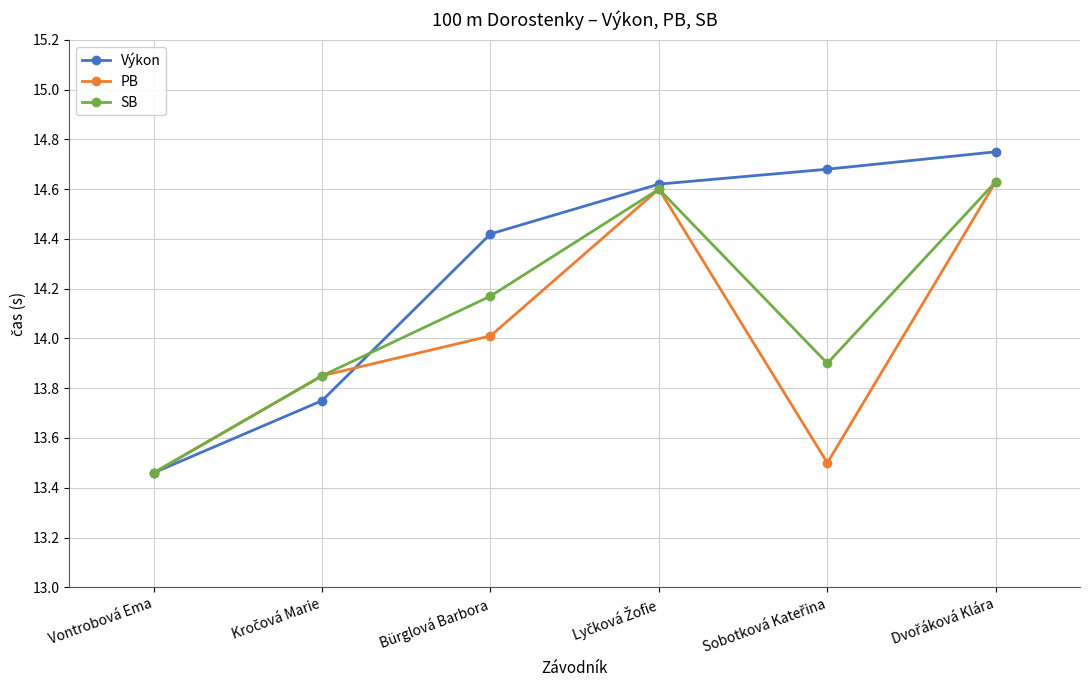

How many lines are shown in the chart?

3